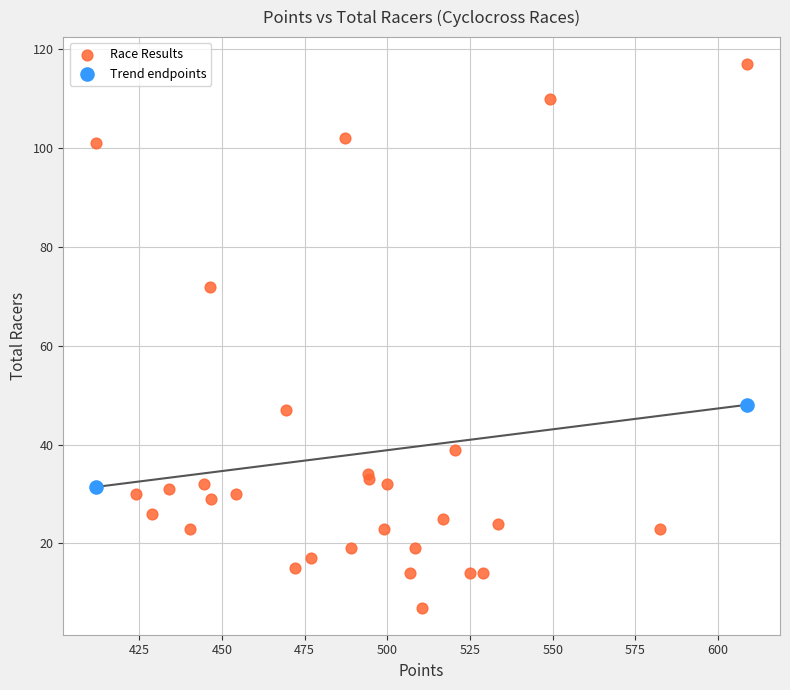

What are all the series names shown in the legend?

Race Results, Trend endpoints